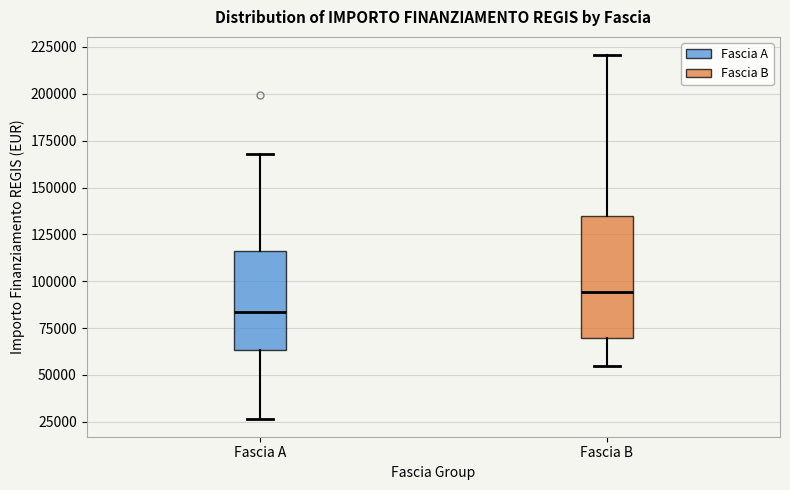

Which box has the highest median line?

Fascia B